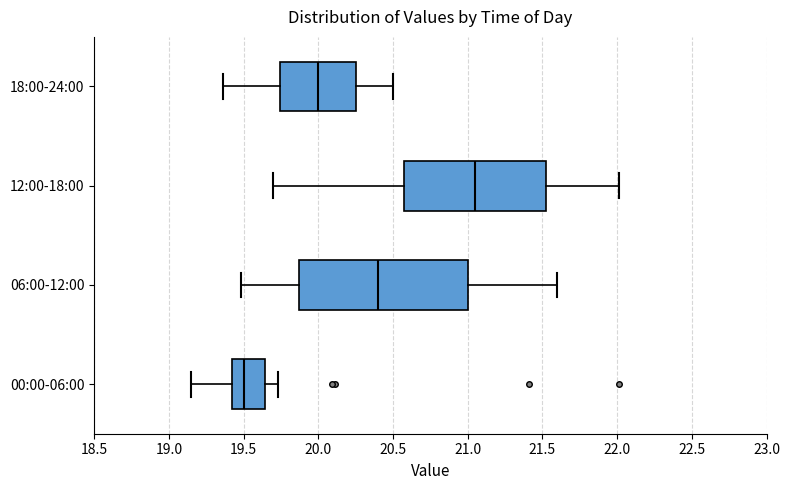

Reading bottom to top, read every box against the x-axis: the position of its median line, the range the box covers, and the ends of its whiskers. The values are not printed on the chart, so give them approximately, as read against the axis.

00:00-06:00: median 19.50, box 19.40 to 19.65, whiskers 19.15 to 19.75
06:00-12:00: median 20.40, box 19.85 to 21.00, whiskers 19.50 to 21.60
12:00-18:00: median 21.05, box 20.60 to 21.55, whiskers 19.70 to 22.00
18:00-24:00: median 20.00, box 19.75 to 20.25, whiskers 19.35 to 20.50